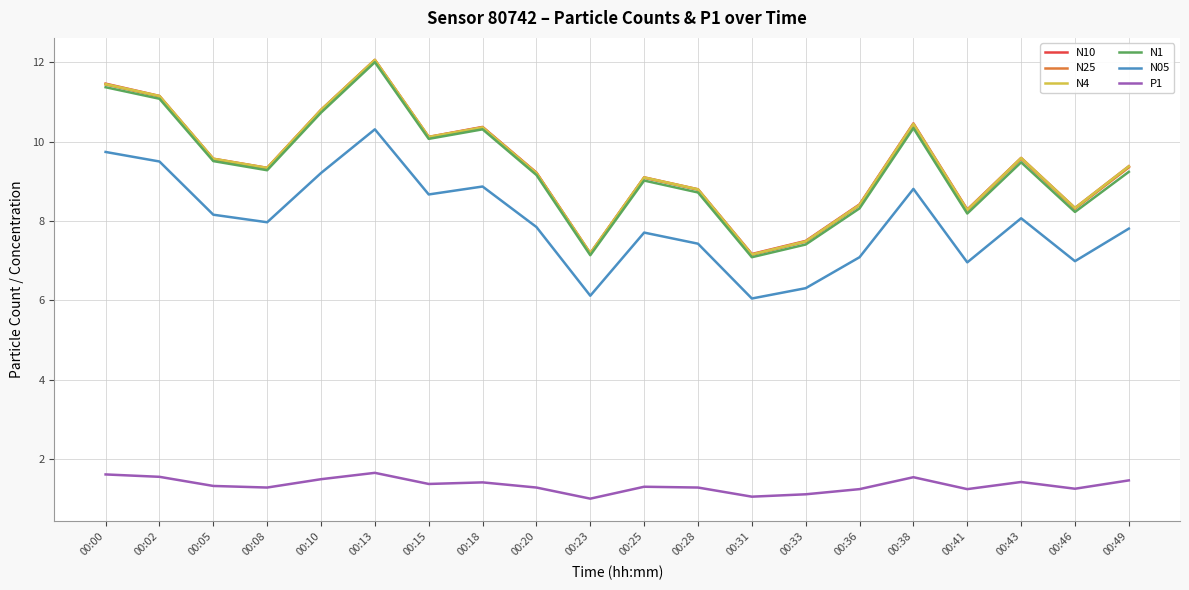

What is the minimum value for N10?

7.2